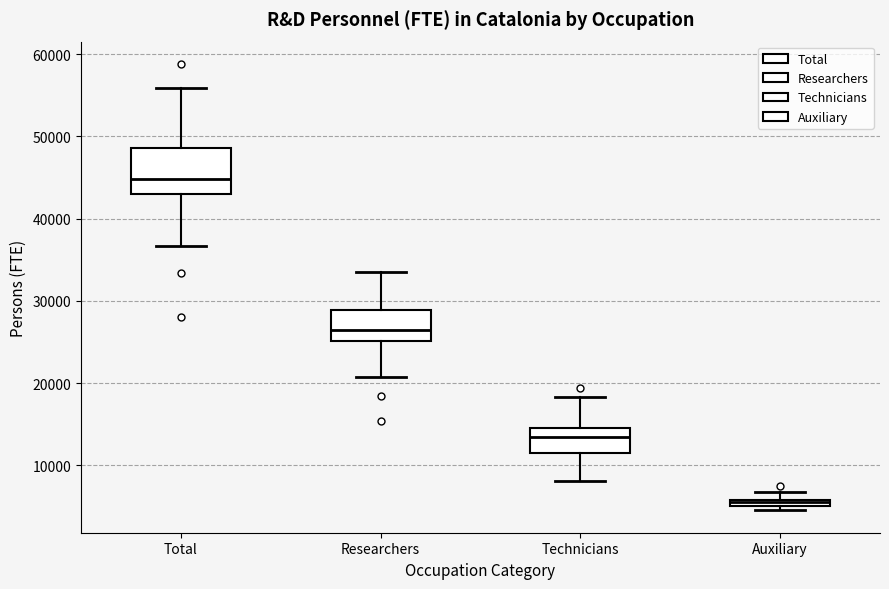

Where is the lower edge of the box for Auxiliary on the y-axis? The values are not printed on the chart, so give them approximately, as read against the axis.

5000